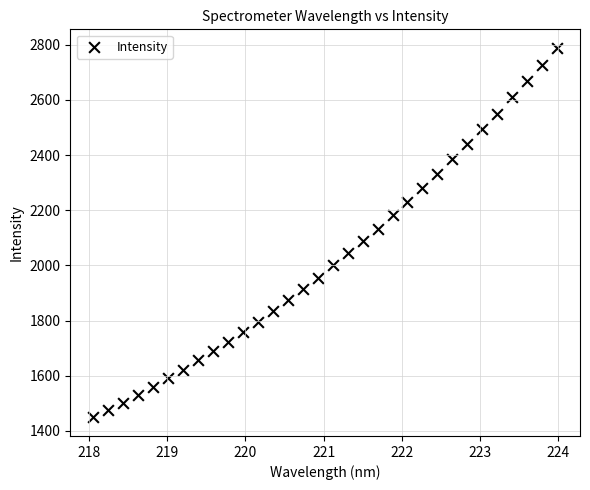

What is the range of X values (max minus min)?

5.9